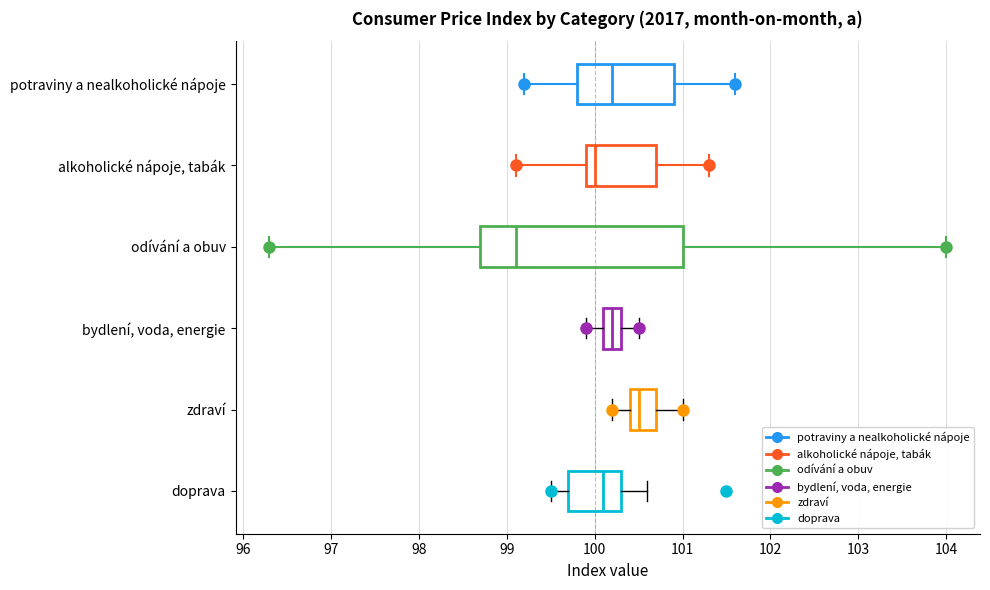

Reading bottom to top, transcribe this box plot: for each box, give where its median line is, the range the box spans, and where its two whiskers end, as read against the x-axis. The values are not printed on the chart, so give them approximately, as read against the axis.

doprava: median 100.1, box 99.7 to 100.3, whiskers 99.5 to 100.6
zdraví: median 100.5, box 100.4 to 100.7, whiskers 100.2 to 101.0
bydlení, voda, energie: median 100.2, box 100.1 to 100.3, whiskers 99.9 to 100.5
odívání a obuv: median 99.1, box 98.7 to 101.0, whiskers 96.3 to 104.0
alkoholické nápoje, tabák: median 100.0, box 99.9 to 100.7, whiskers 99.1 to 101.3
potraviny a nealkoholické nápoje: median 100.2, box 99.8 to 100.9, whiskers 99.2 to 101.6